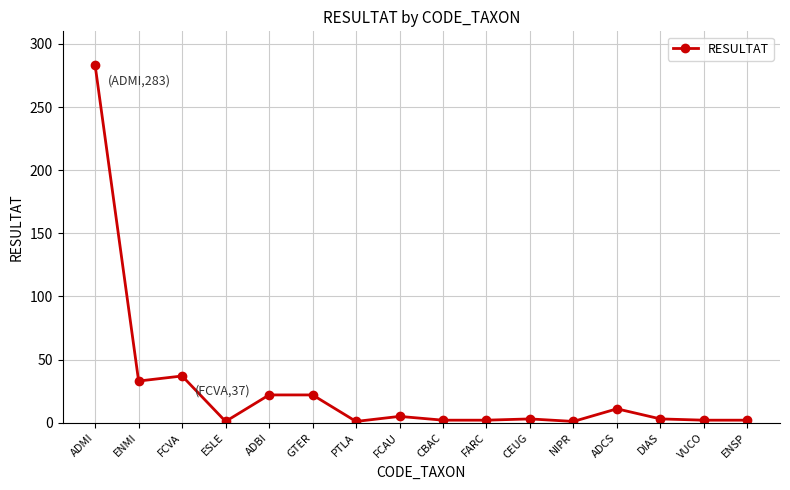

The chart shows a value of 2 at ENSP. True or false?

True